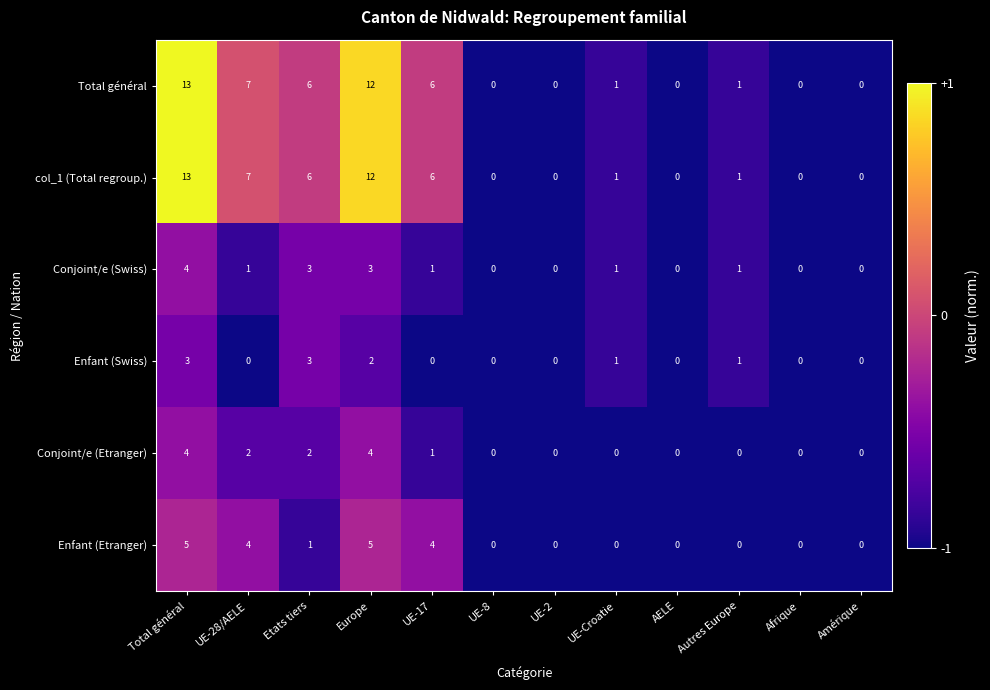

True or false: Enfant (Etranger) has a value of 2 at Europe.

False